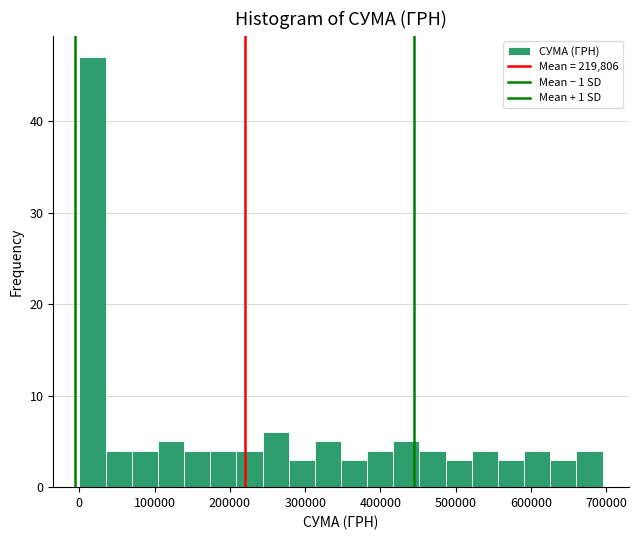

Around what value on the x-axis is the tallest bar? Give the approximate position of its centre, as read against the axis.

20000